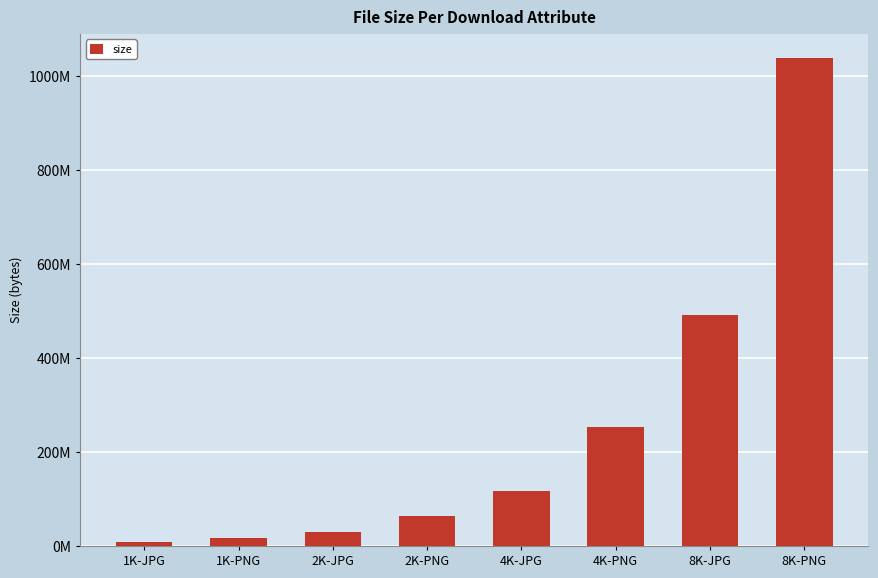

Is it true that the value at 4K-JPG is 117942715?

True